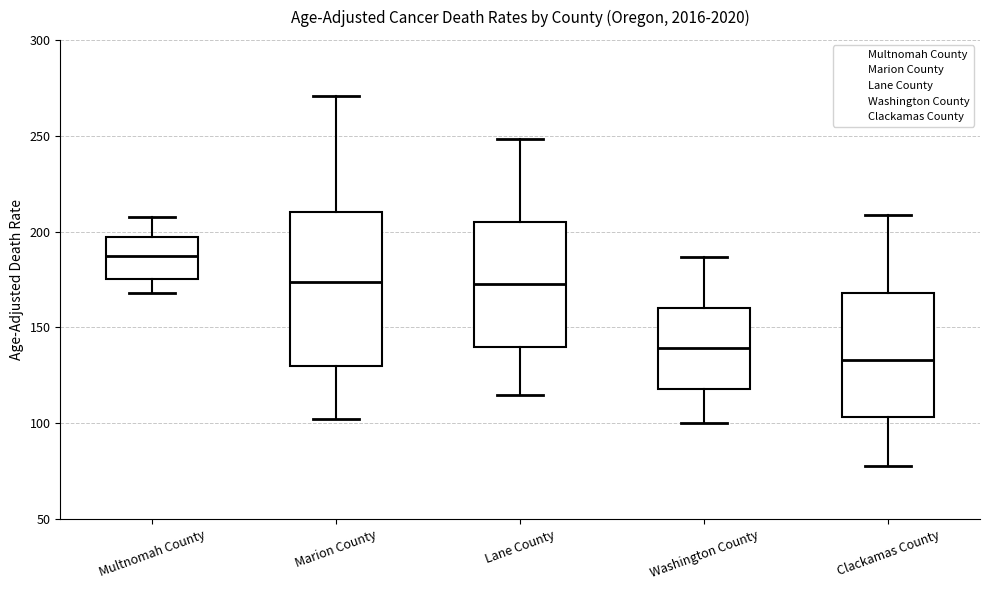

Reading left to right, read every box against the y-axis: the position of its median line, the range the box covers, and the ends of its whiskers. The values are not printed on the chart, so give them approximately, as read against the axis.

Multnomah County: median 185, box 175 to 195, whiskers 170 to 210
Marion County: median 175, box 130 to 210, whiskers 100 to 270
Lane County: median 175, box 140 to 205, whiskers 115 to 250
Washington County: median 140, box 120 to 160, whiskers 100 to 185
Clackamas County: median 135, box 105 to 170, whiskers 80 to 210